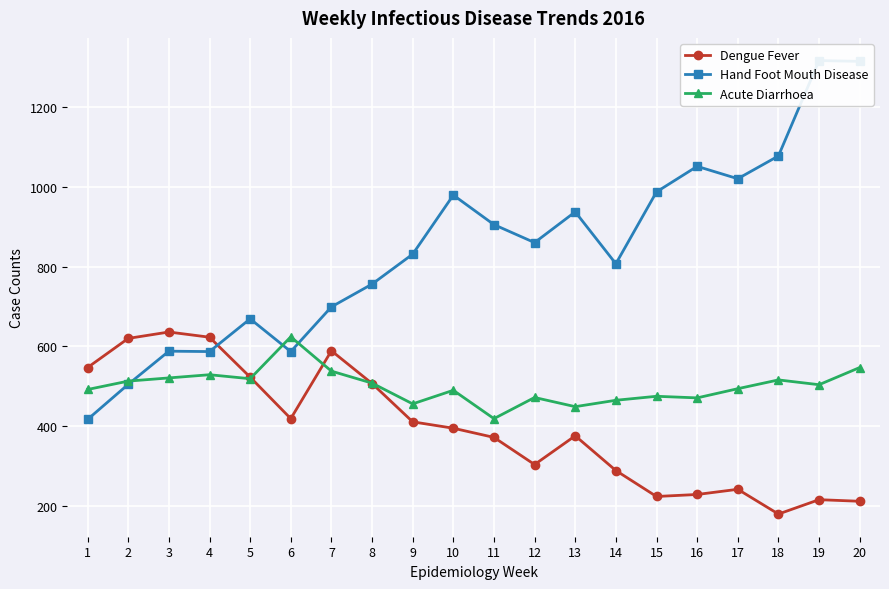

Between 3 and 17, which series saw the biggest shift?

Hand Foot Mouth Disease